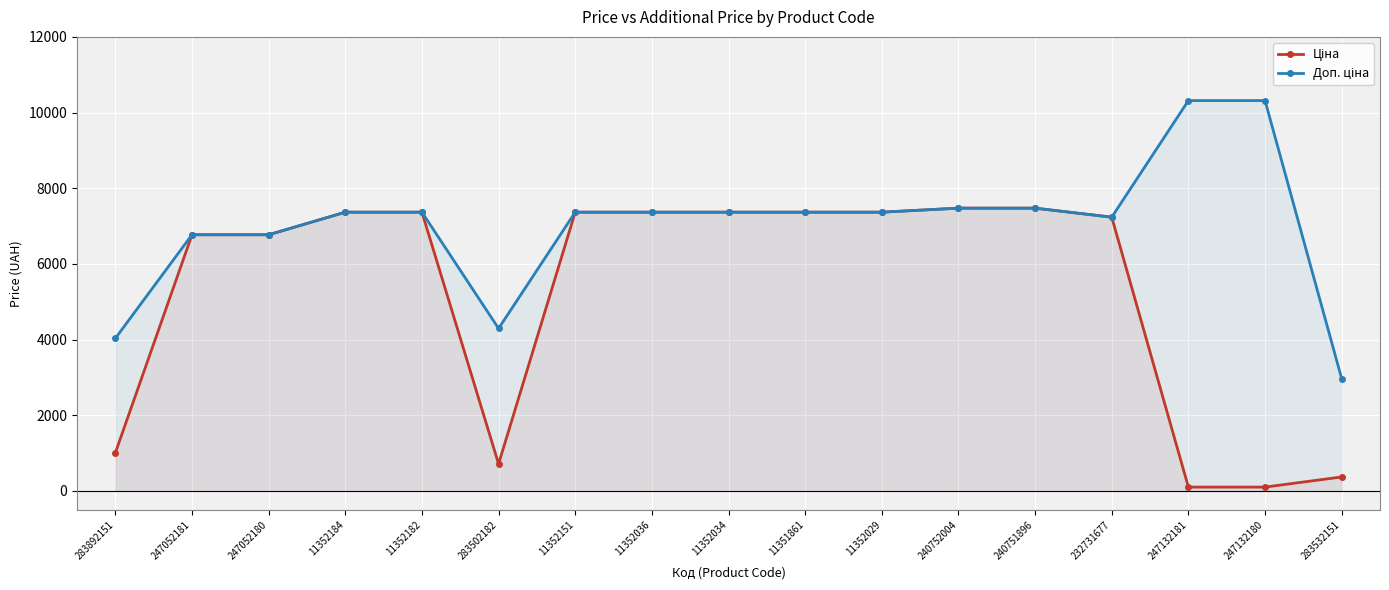

True or false: Ціна and Доп. ціна cross at least once.

False